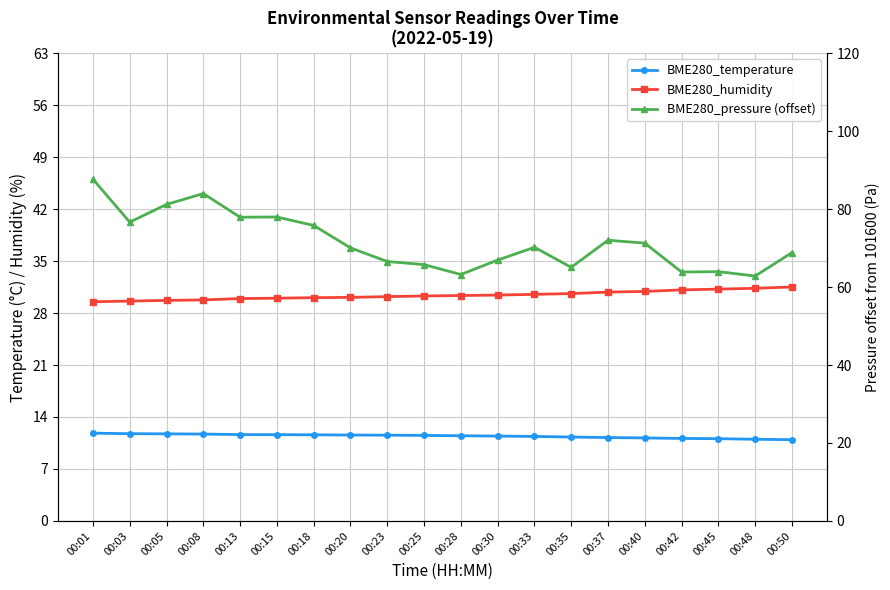

True or false: BME280_pressure (offset) and BME280_humidity cross at least once.

False